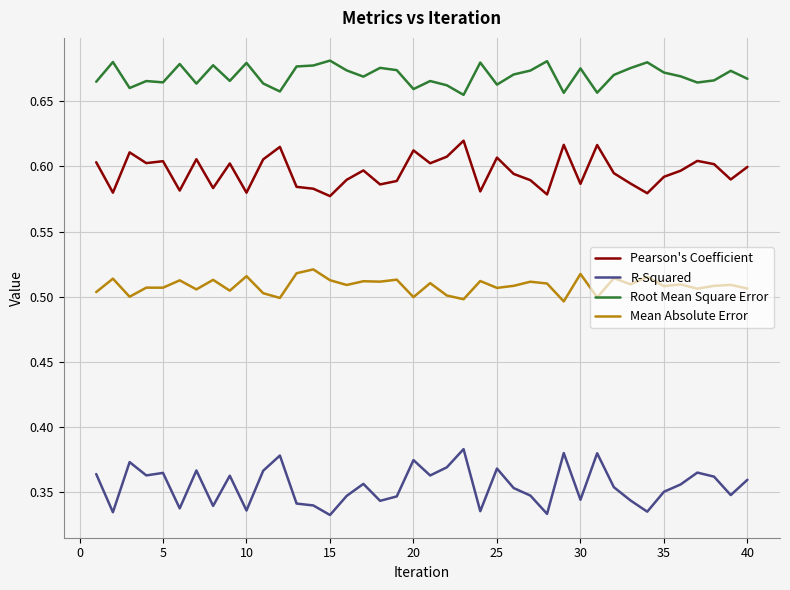

Rank the series by their average value, from highest to lowest.

Root Mean Square Error, Pearson's Coefficient, Mean Absolute Error, R-Squared